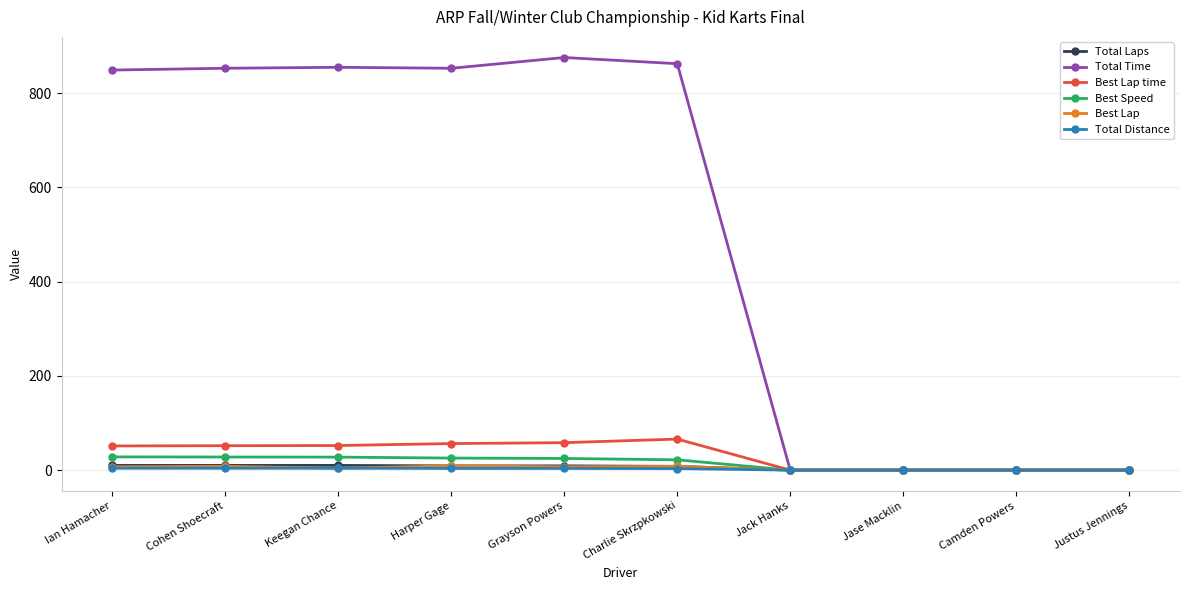

What is the maximum value shown in the chart?

875.6